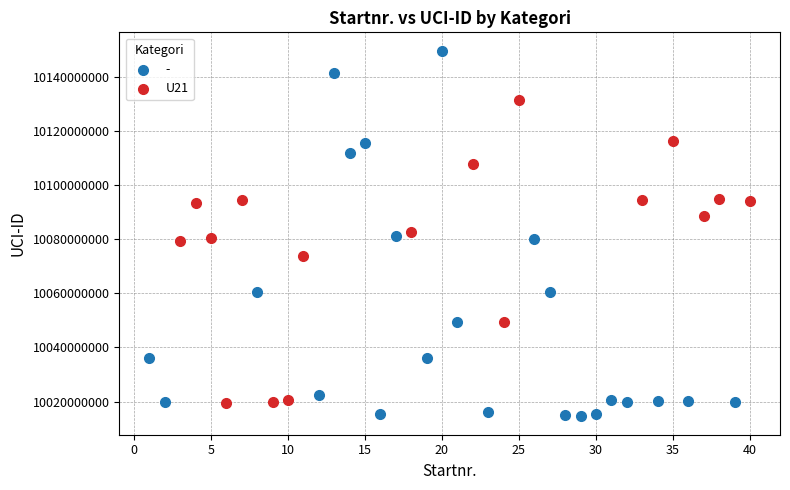

Which series has the widest spread of Y values?

-